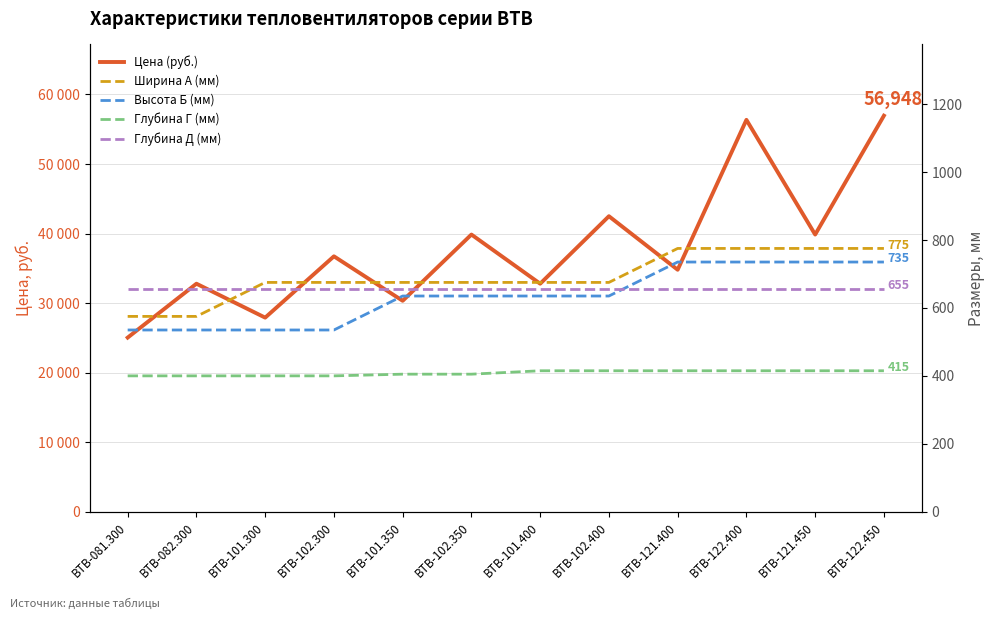

What is the average value of the Глубина Д (мм) series?

655.0